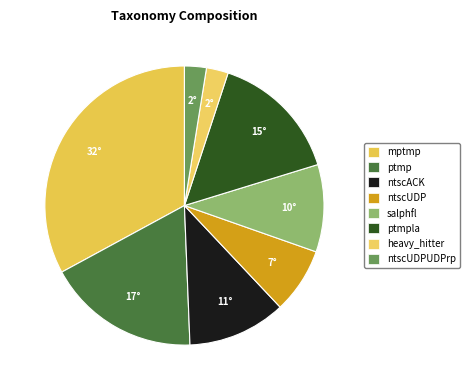

Does heavy_hitter represent more than half of the total?

No